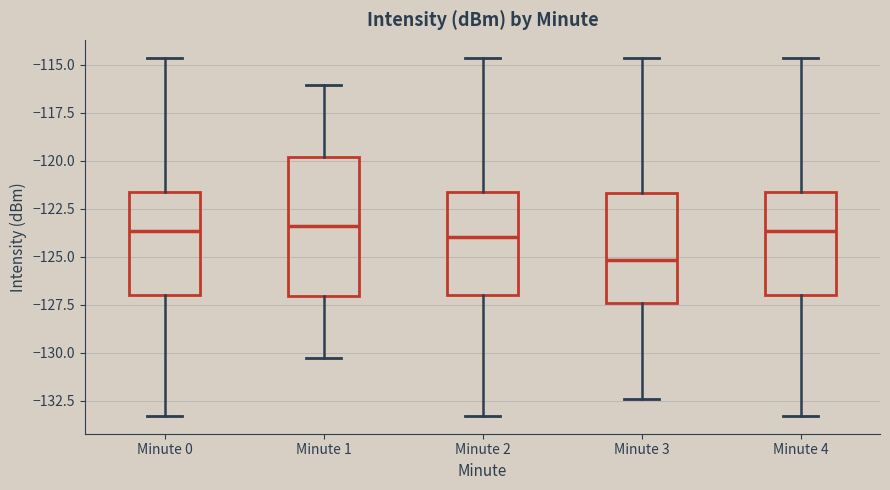

Reading left to right, read every box against the y-axis: the position of its median line, the range the box covers, and the ends of its whiskers. The values are not printed on the chart, so give them approximately, as read against the axis.

Minute 0: median -123.5, box -127.0 to -121.5, whiskers -133.5 to -114.5
Minute 1: median -123.5, box -127.0 to -120.0, whiskers -130.5 to -116.0
Minute 2: median -124.0, box -127.0 to -121.5, whiskers -133.5 to -114.5
Minute 3: median -125.0, box -127.5 to -121.5, whiskers -132.5 to -114.5
Minute 4: median -123.5, box -127.0 to -121.5, whiskers -133.5 to -114.5